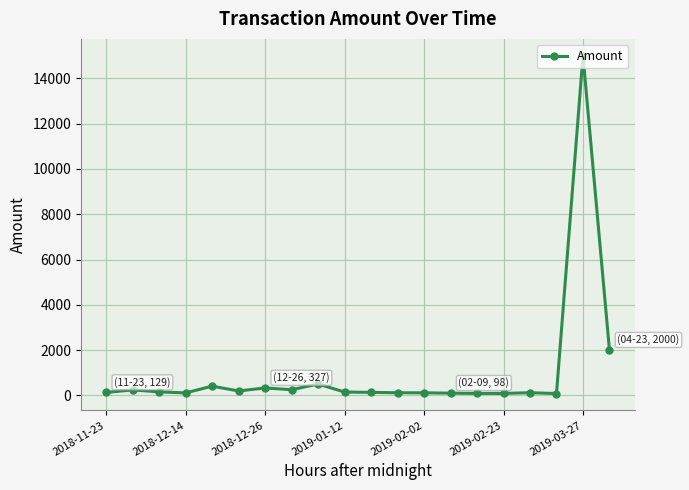

What is the smallest value displayed?

79.7